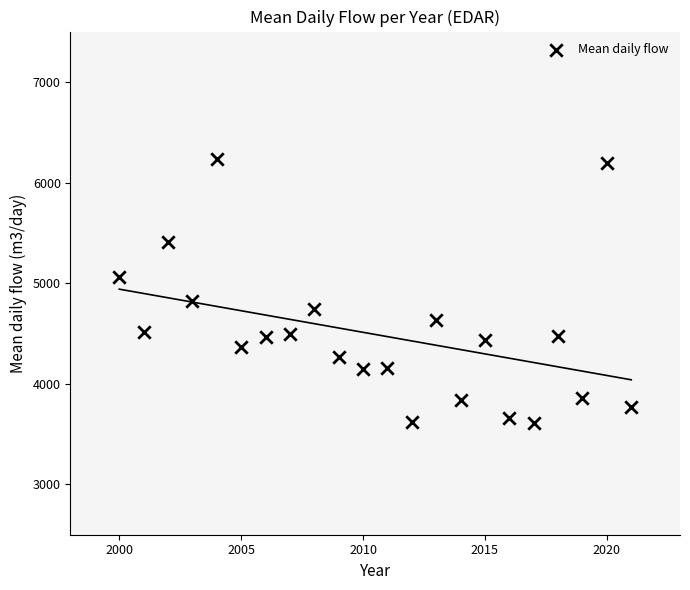

What is the range of Y values (max minus min)?

2622.8